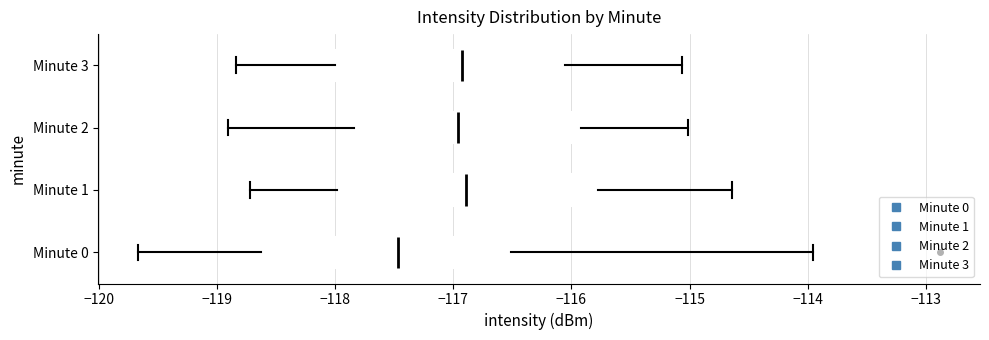

Reading bottom to top, transcribe this box plot: for each box, give where its median line is, the range the box spans, and where its two whiskers end, as read against the x-axis. The values are not printed on the chart, so give them approximately, as read against the axis.

Minute 0: median -117.5, box -118.6 to -116.5, whiskers -119.7 to -114.0
Minute 1: median -116.9, box -118.0 to -115.8, whiskers -118.7 to -114.6
Minute 2: median -117.0, box -117.8 to -115.9, whiskers -118.9 to -115.0
Minute 3: median -116.9, box -118.0 to -116.1, whiskers -118.8 to -115.1